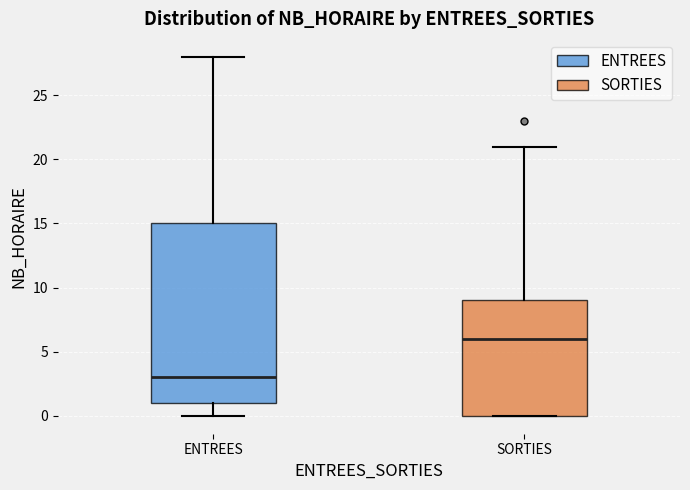

Which box's median line is the lowest?

ENTREES